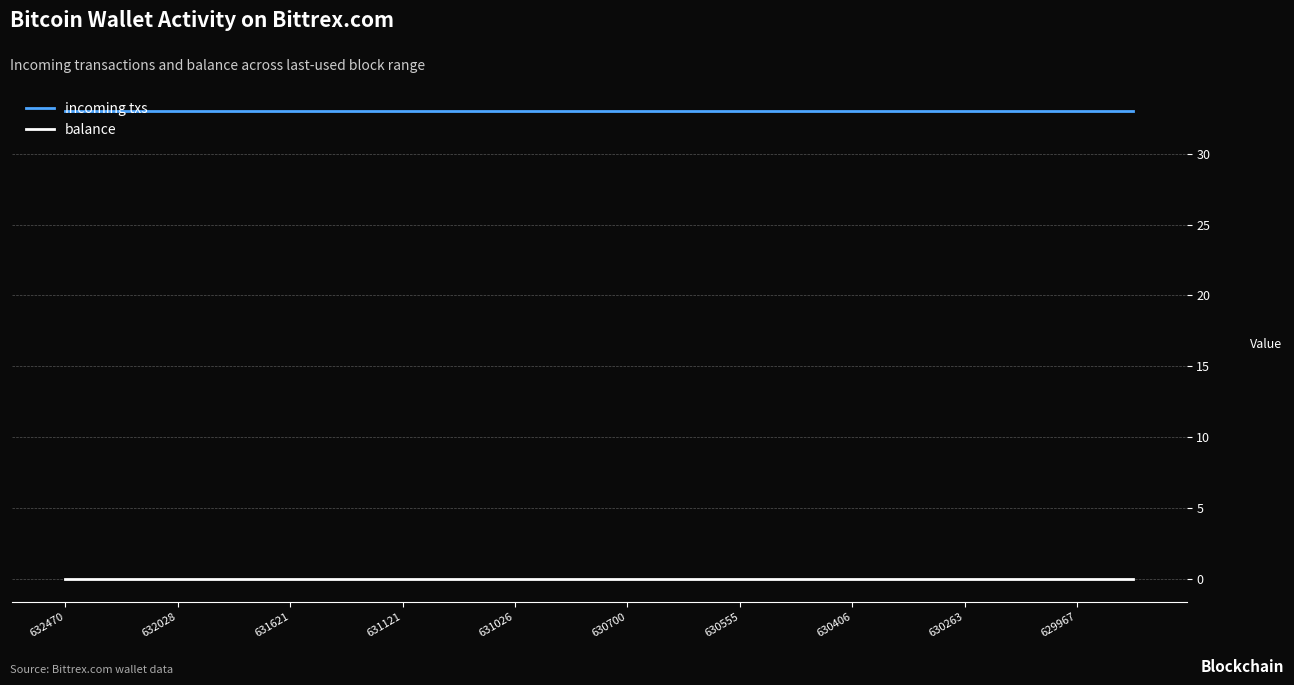

Rank the series by their average value, from highest to lowest.

incoming txs, balance